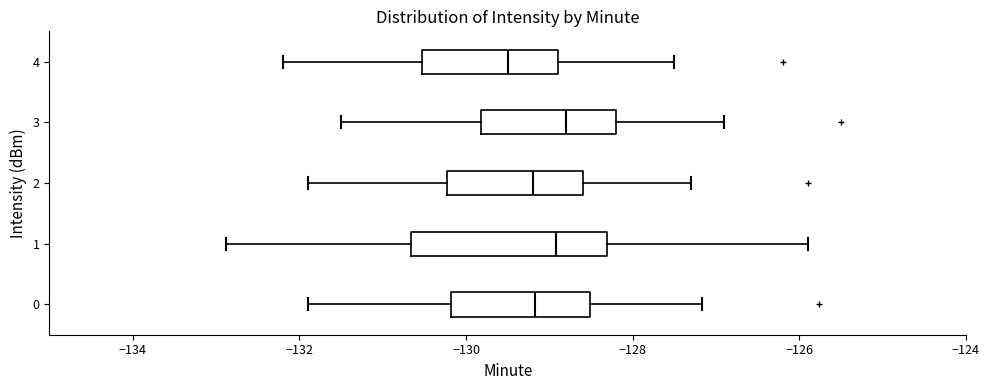

Which box is the widest, from its left edge to its right edge?

1